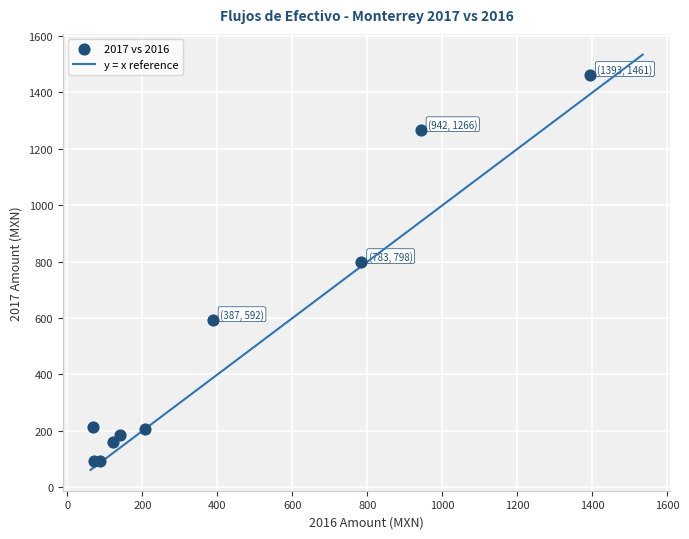

What Y value in the scatter plot is closest to 776?

797.7